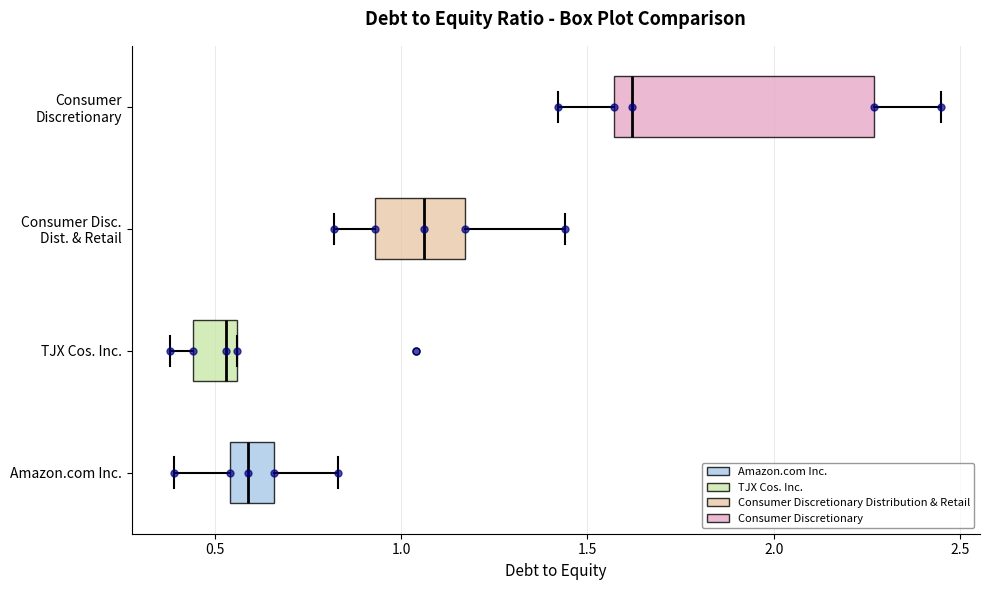

Which box has the furthest to the left median line?

TJX Cos. Inc.